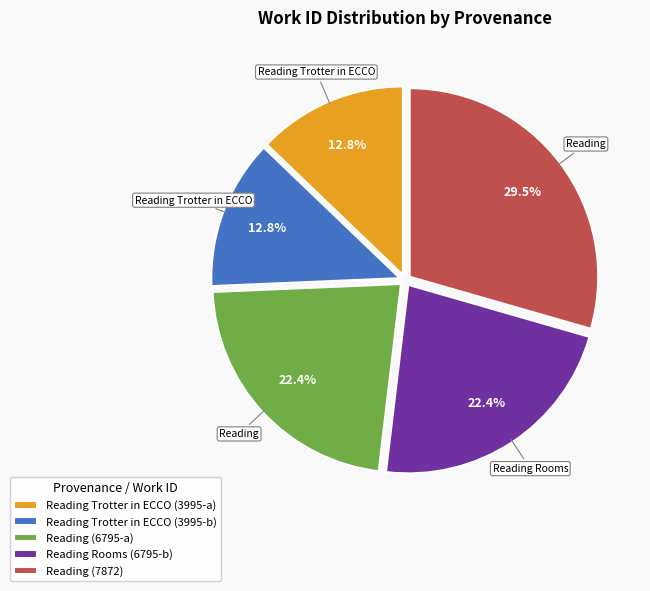

To the nearest percent, what is the average slice percentage?

20%